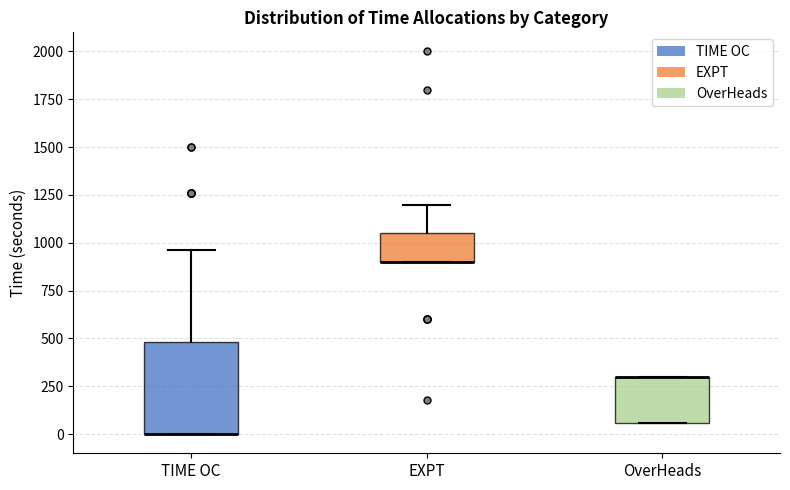

Which box is the tallest, from its lower edge to its upper edge?

TIME OC